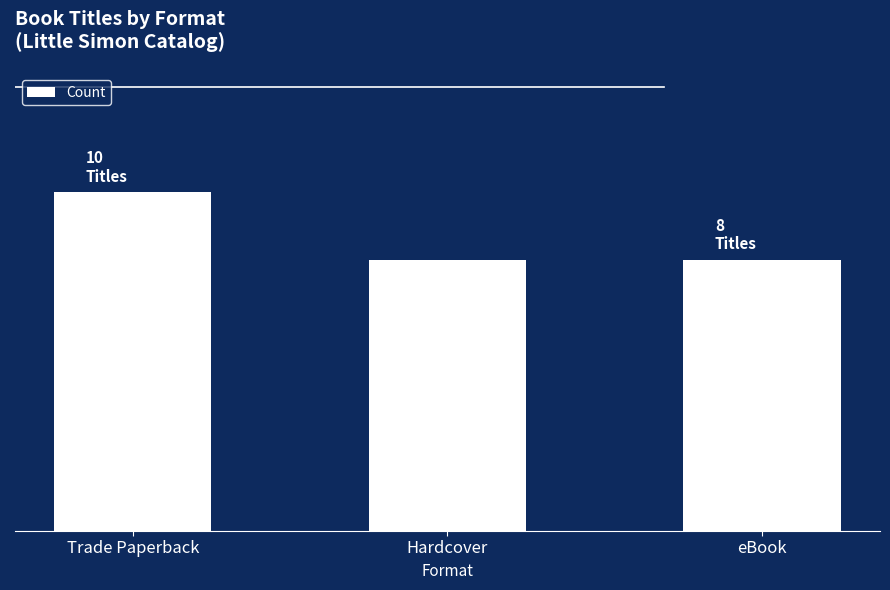

Are the bars horizontal?

No